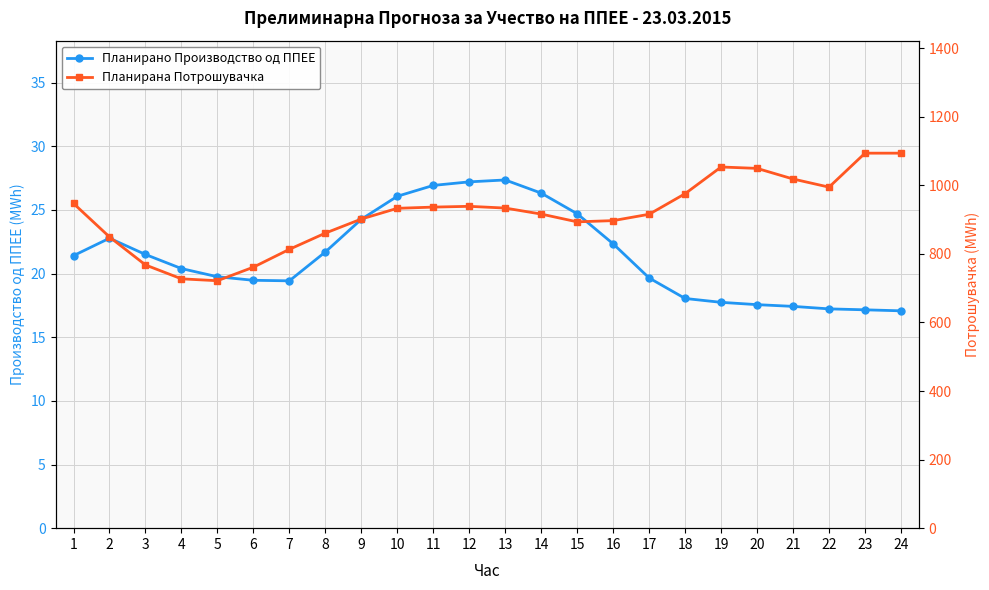

At how many categories does at least one series exceed 495?

24